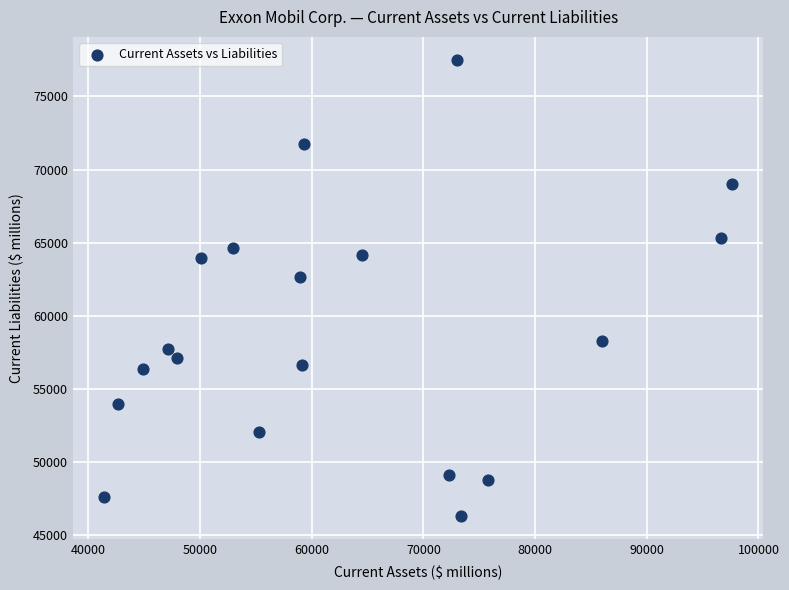

What Y value in the scatter plot is closest to 61906?

62633